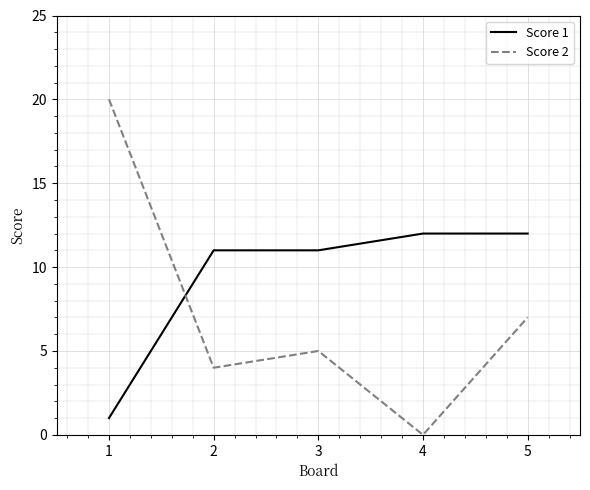

True or false: Score 2 has a value of 4 at 5.

False